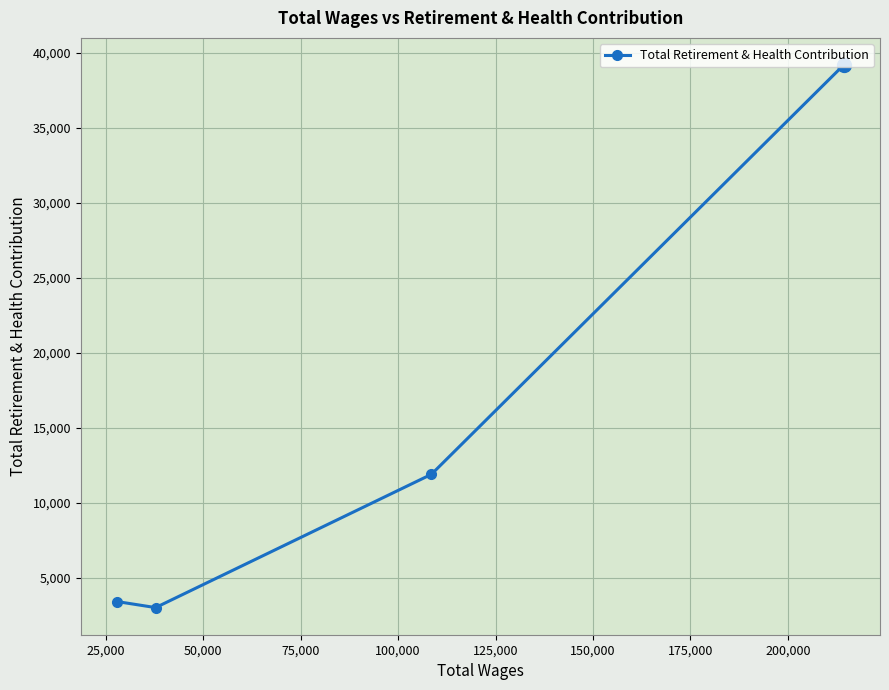

What is the smallest value displayed?

3003